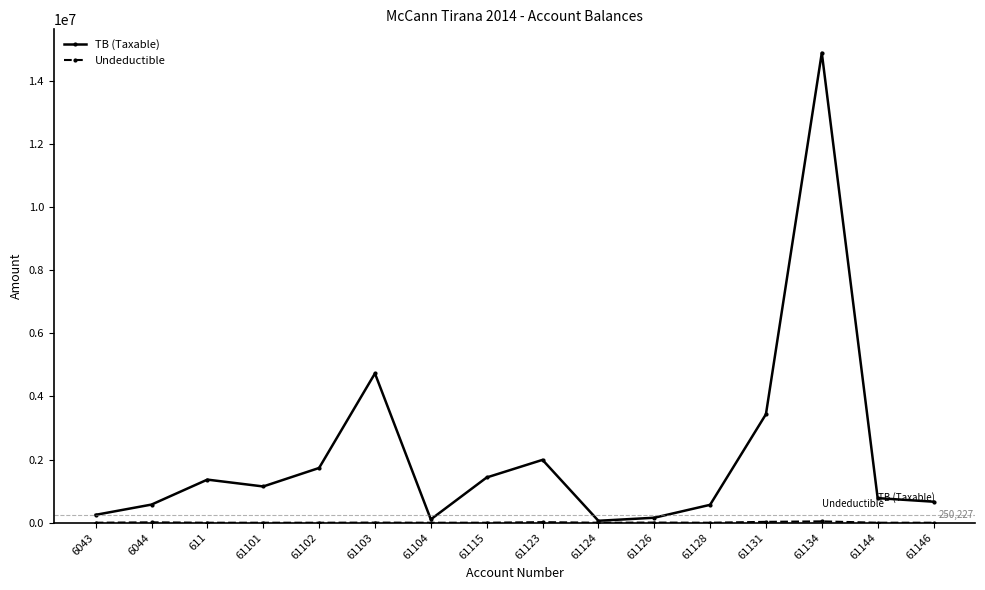

What is the highest value of the TB (Taxable) series?

14887859.8